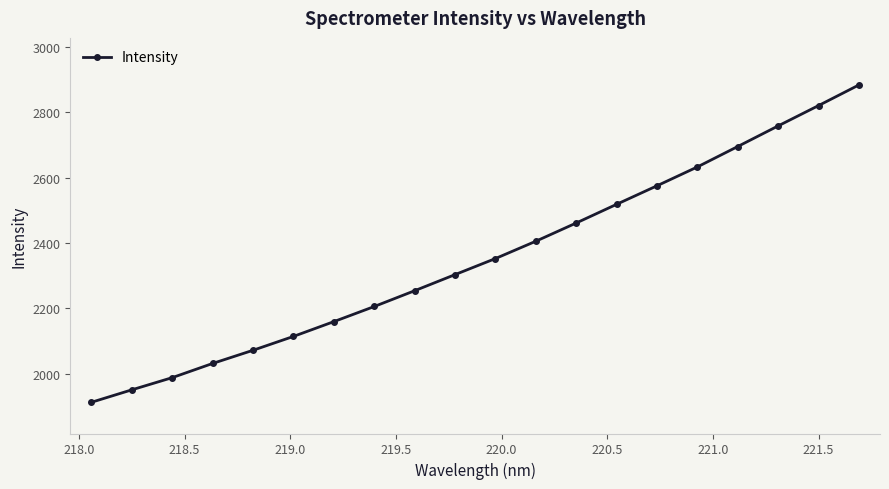

What is the average value?

2354.5